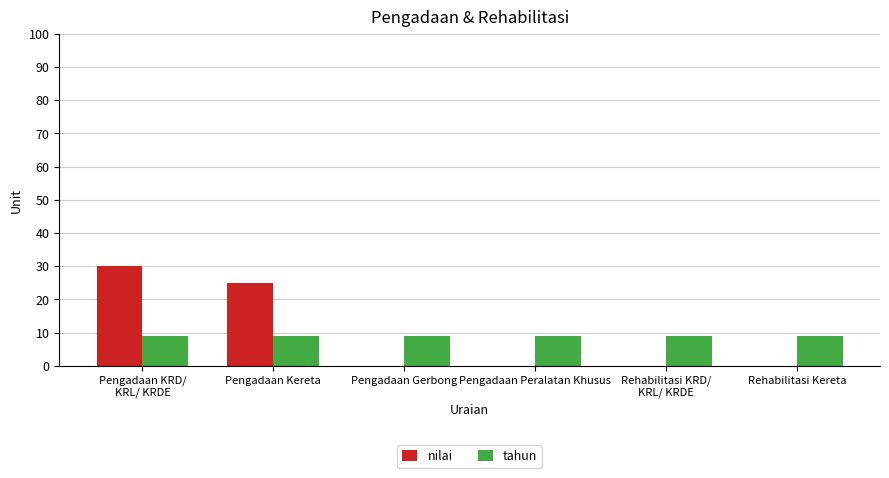

At which label is nilai closest to 15?

Pengadaan Kereta